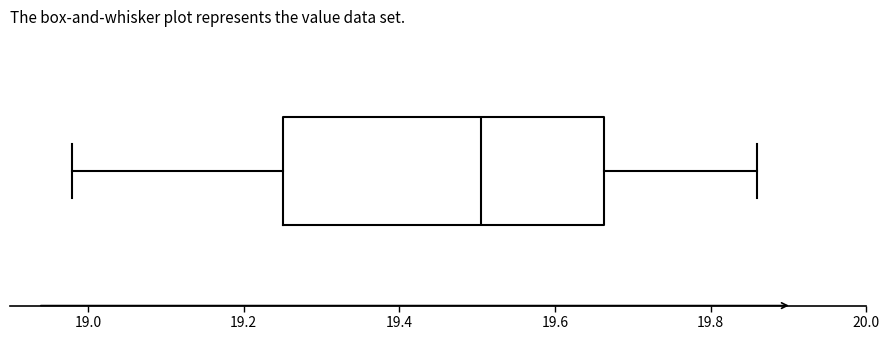

Where does the right whisker of the box end on the x-axis? The values are not printed on the chart, so give them approximately, as read against the axis.

19.86